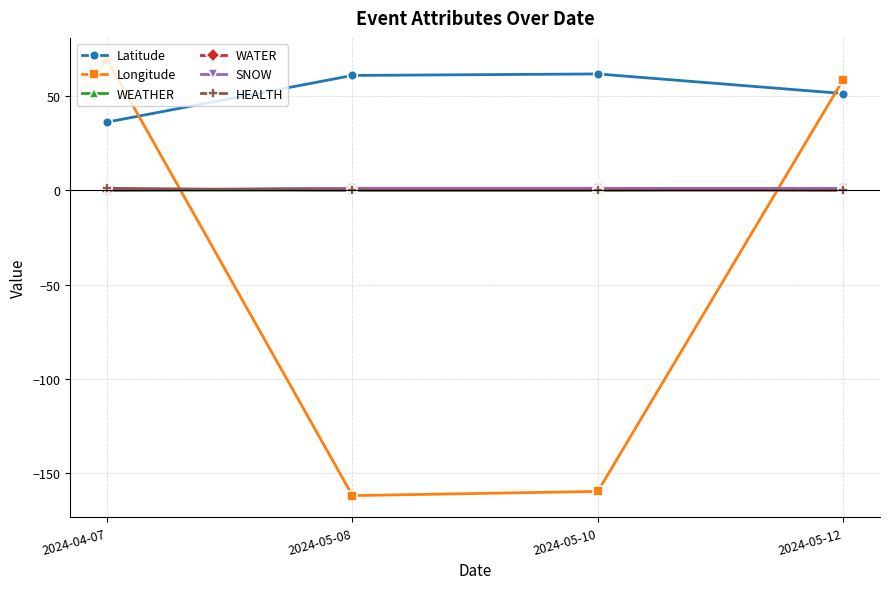

True or false: WEATHER has more than 2 interior local peaks.

False